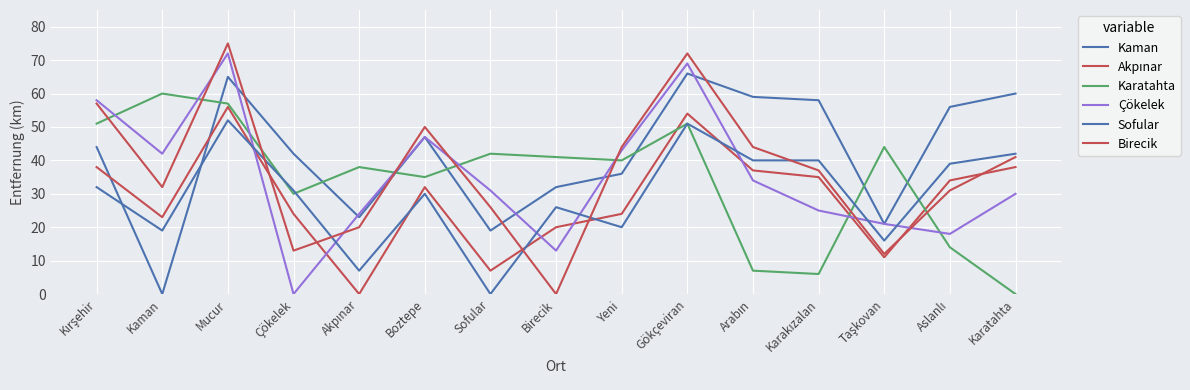

How many lines are shown in the chart?

6